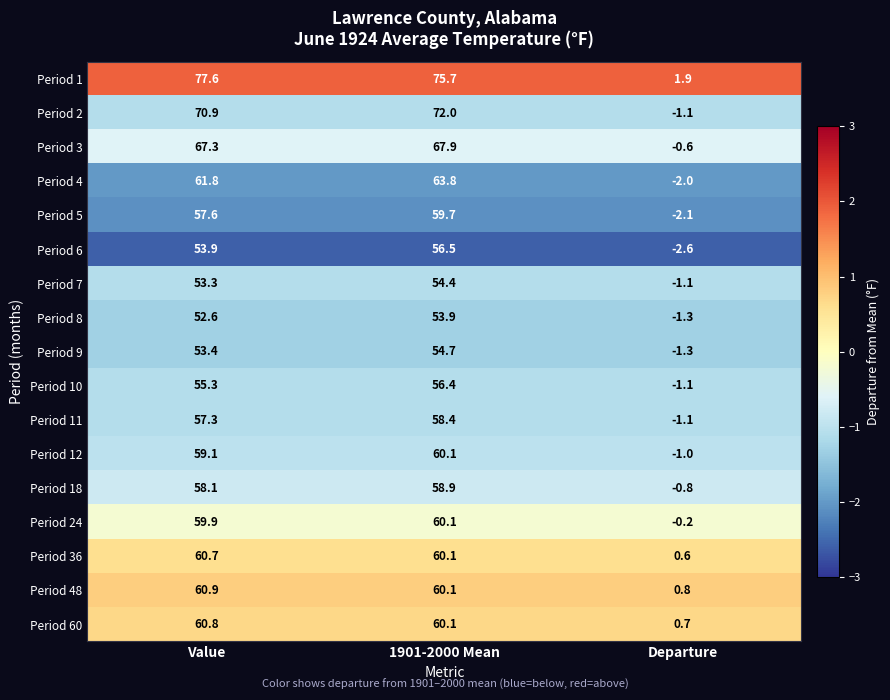

How many categories are shown in the chart?

3